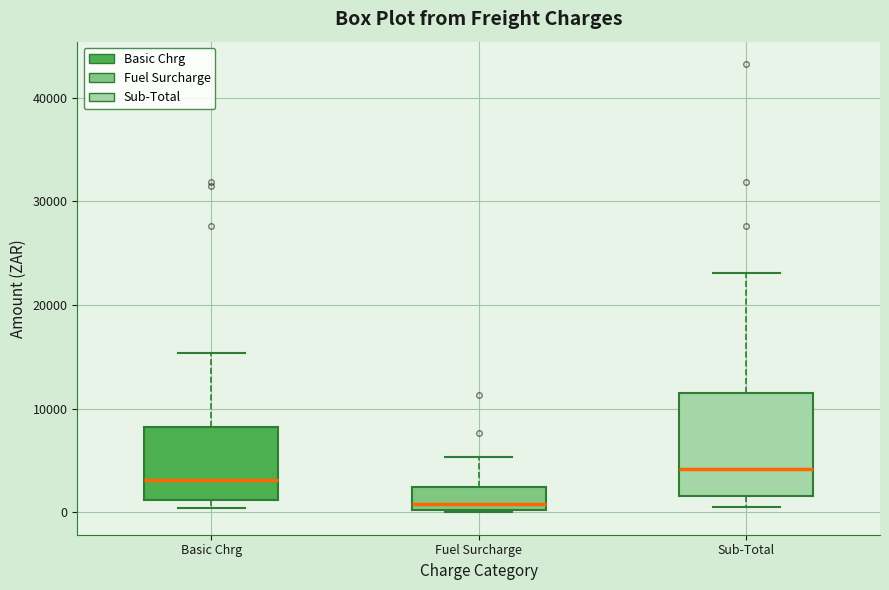

Which box's median line is the lowest?

Fuel Surcharge